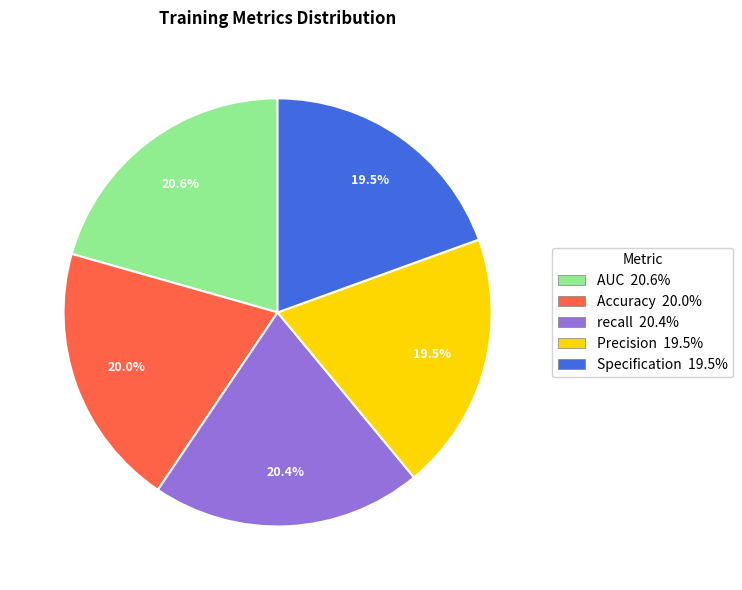

Between Precision 19.5% and AUC 20.6%, which is larger?

AUC 20.6%